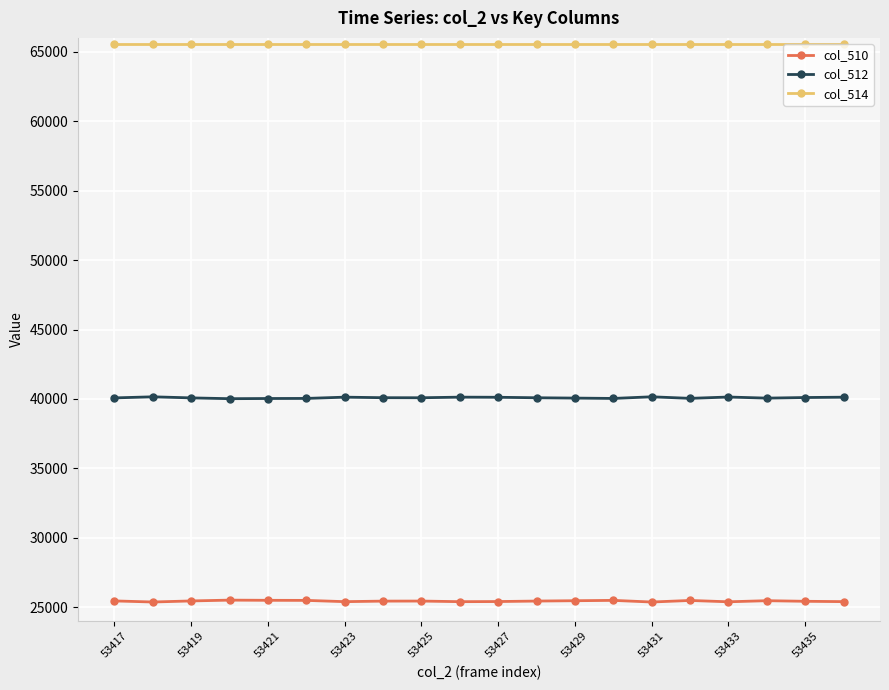

What is the smallest value displayed?

25379